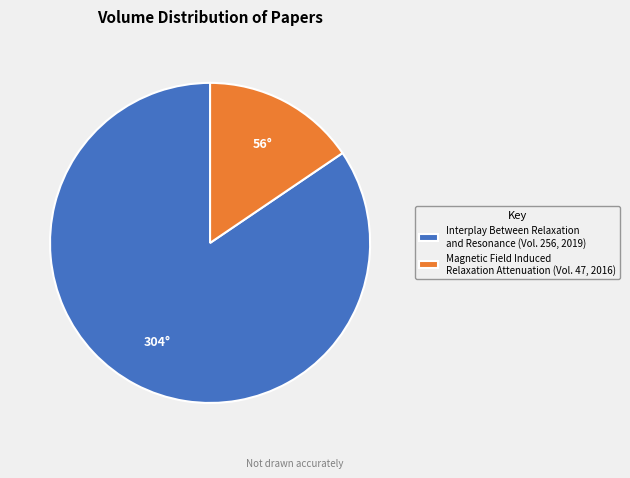

Which has a higher value, Interplay Between Relaxation and Resonance (Vol. 256, 2019) or Magnetic Field Induced Relaxation Attenuation (Vol. 47, 2016)?

Interplay Between Relaxation and Resonance (Vol. 256, 2019)